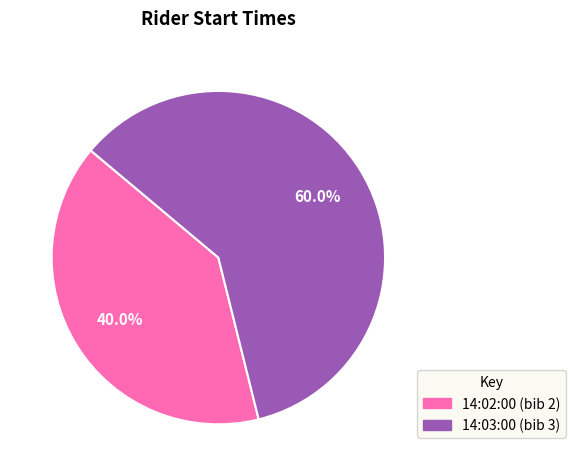

How many segments does this pie chart have?

2